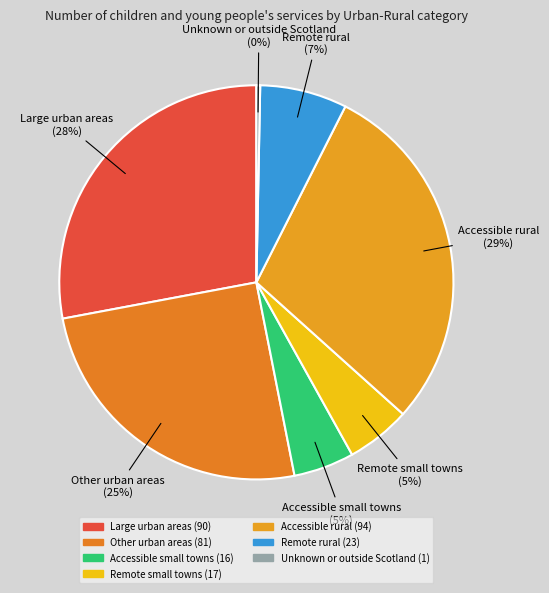

How many slices are in this pie chart?

7